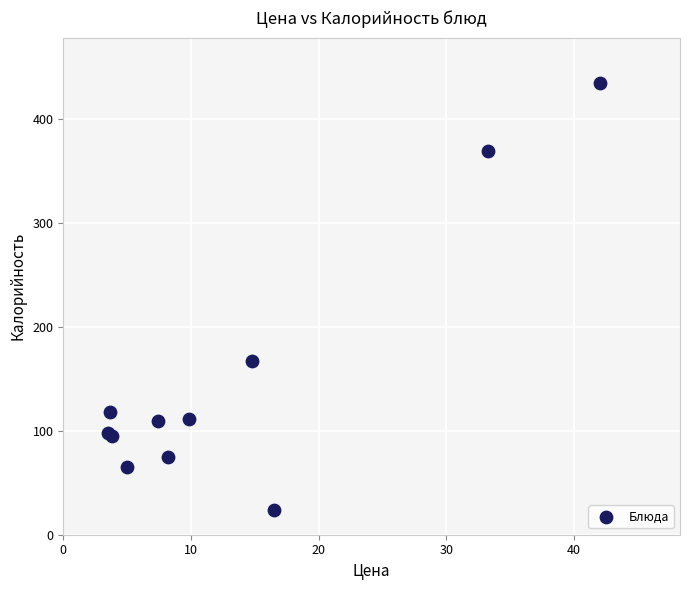

What Y value in the scatter plot is closest to 229?

167.5